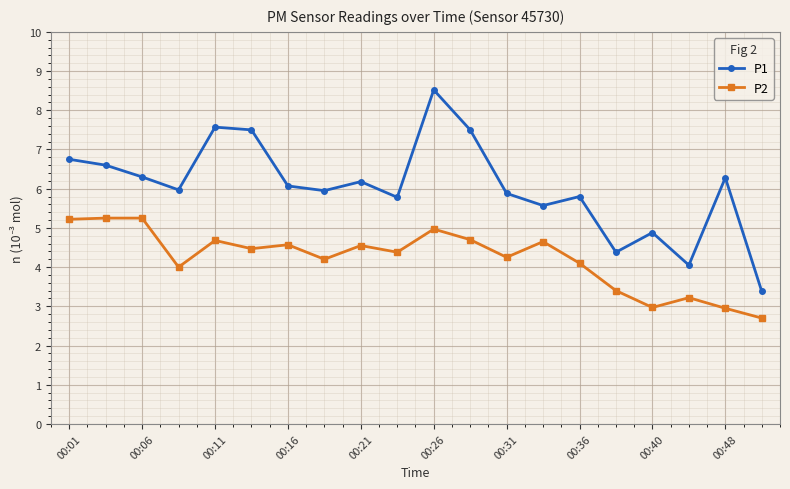

True or false: P2 and P1 intersect in this chart.

False